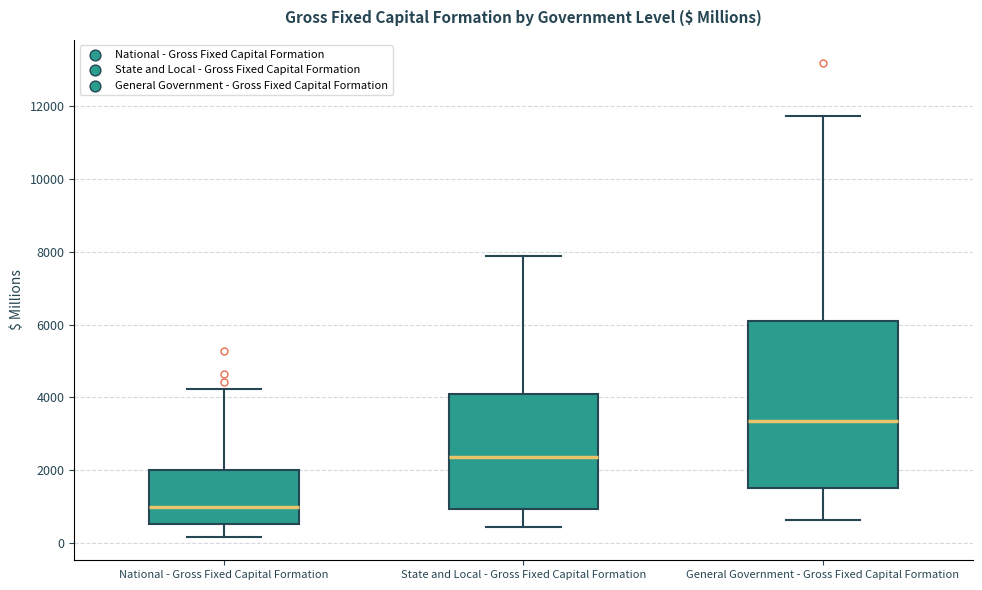

Where does the lower whisker of the box for General Government - Gross Fixed Capital Formation end on the y-axis? The values are not printed on the chart, so give them approximately, as read against the axis.

600